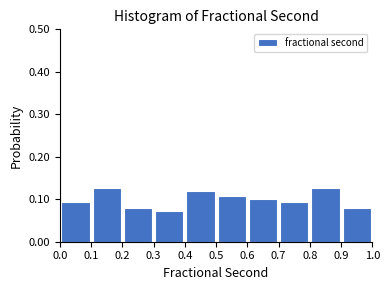

Reading left to right, list every bar in this chart as the range it spans on the x-axis followed by its height. The values are not printed on the chart, so give them approximately, as read against the axis.

0.0 to 0.1: 0.09
0.1 to 0.2: 0.13
0.2 to 0.3: 0.08
0.3 to 0.4: 0.07
0.4 to 0.5: 0.12
0.5 to 0.6: 0.11
0.6 to 0.7: 0.10
0.7 to 0.8: 0.09
0.8 to 0.9: 0.13
0.9 to 1.0: 0.08